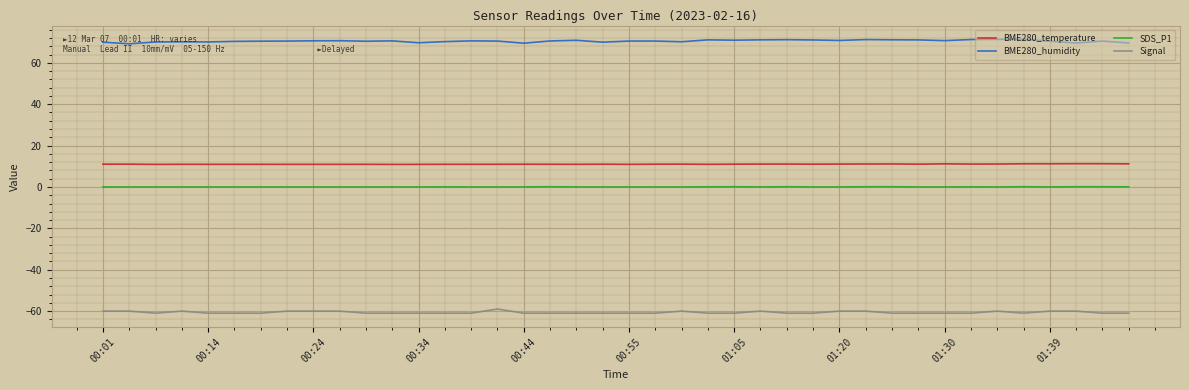

True or false: BME280_humidity and SDS_P1 cross at least once.

False